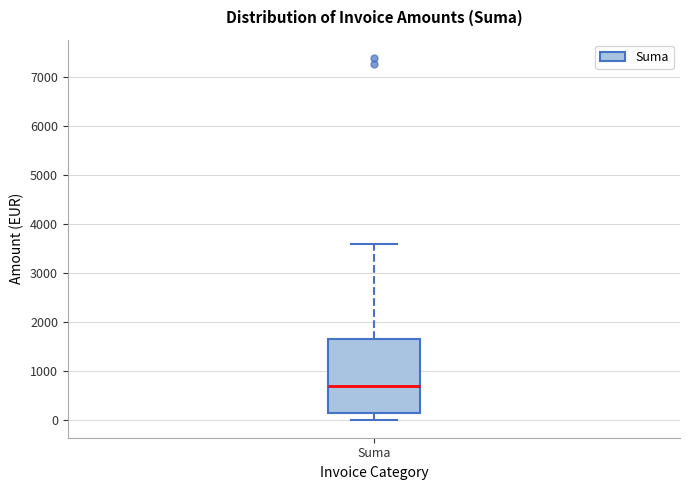

Read this box plot against the y-axis: the position of the median line, the range covered by the box, and the ends of both whiskers. The values are not printed on the chart, so give them approximately, as read against the axis.

median 700, box 100 to 1700, whiskers 0 to 3600